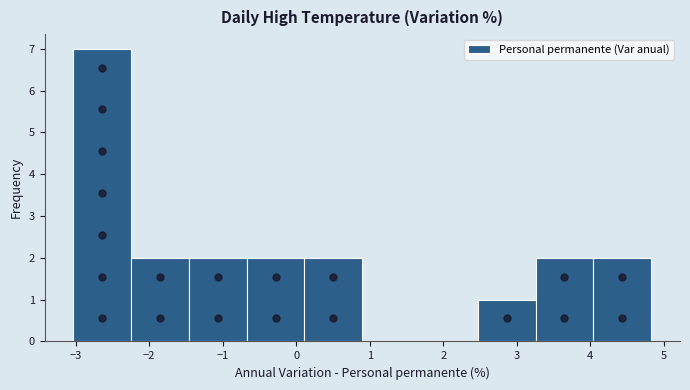

What is the height of the bar covering 3.3 to 4.0 on the x-axis? Neither the bar edges nor the heights are printed on the chart, so give them approximately, as read against the axes.

2